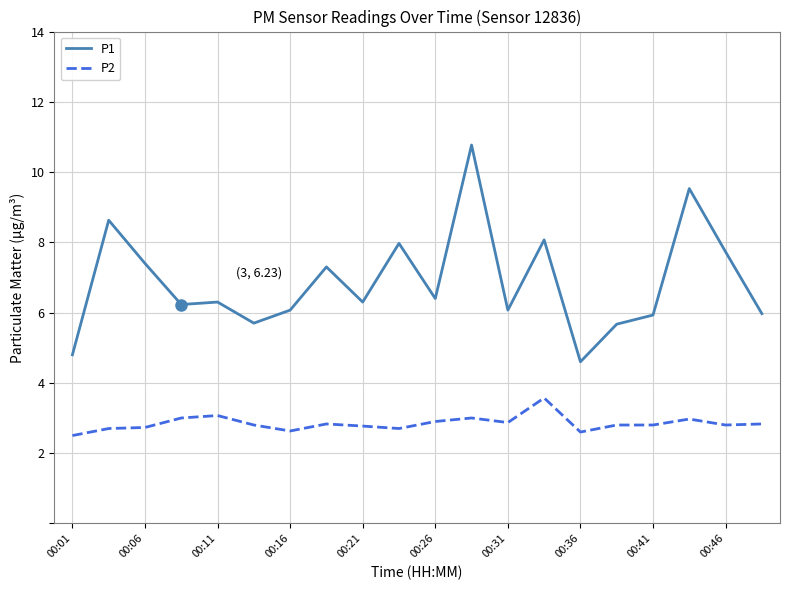

What are all the series names shown in the legend?

P1, P2